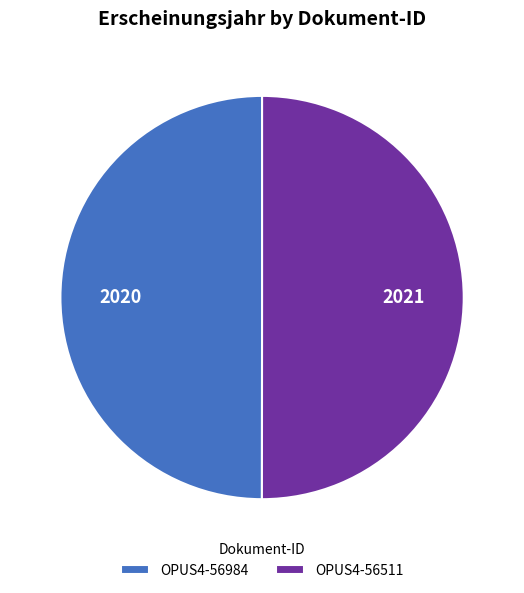

How many slices are in this pie chart?

2